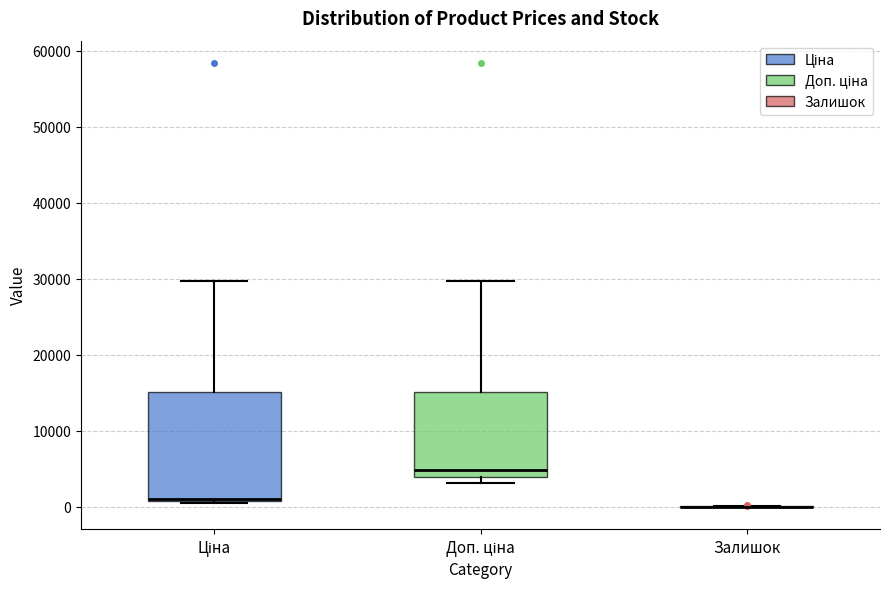

Which box is the tallest, from its lower edge to its upper edge?

Ціна